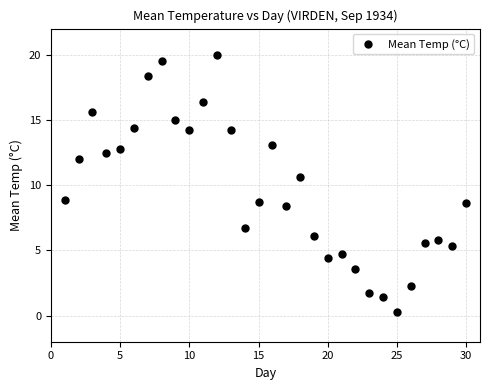

What Y value in the scatter plot is closest to 10?

10.6